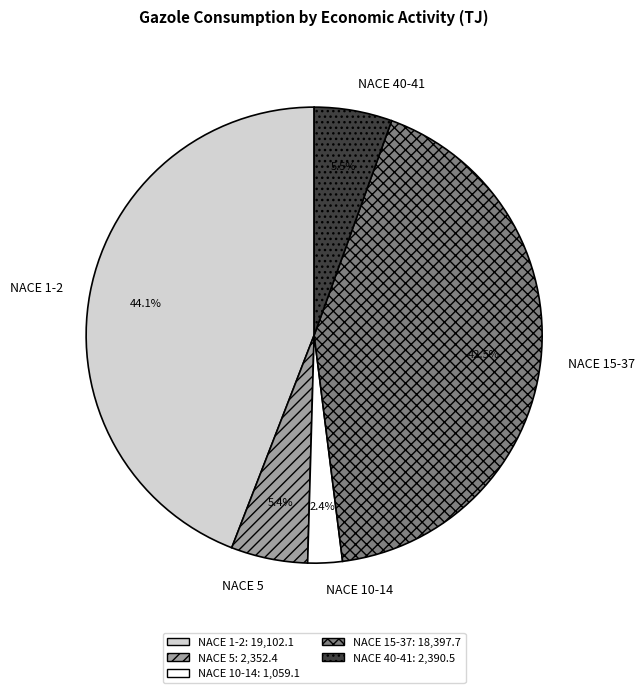

How many segments does this pie chart have?

5